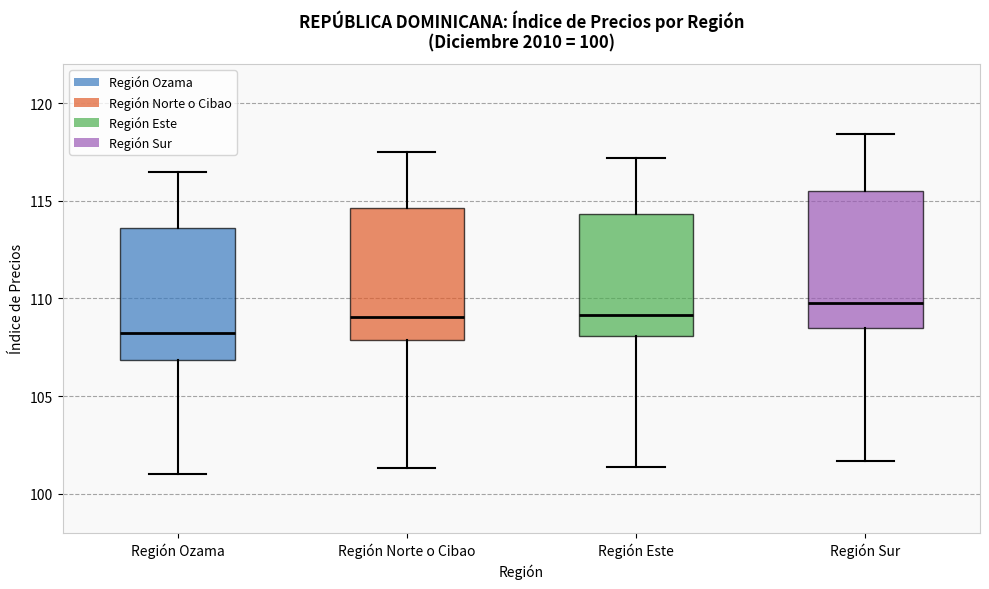

Reading left to right, transcribe this box plot: for each box, give where its median line is, the range the box spans, and where its two whiskers end, as read against the y-axis. The values are not printed on the chart, so give them approximately, as read against the axis.

Región Ozama: median 108.0, box 107.0 to 113.5, whiskers 101.0 to 116.5
Región Norte o Cibao: median 109.0, box 108.0 to 114.5, whiskers 101.5 to 117.5
Región Este: median 109.0, box 108.0 to 114.5, whiskers 101.5 to 117.0
Región Sur: median 110.0, box 108.5 to 115.5, whiskers 101.5 to 118.5